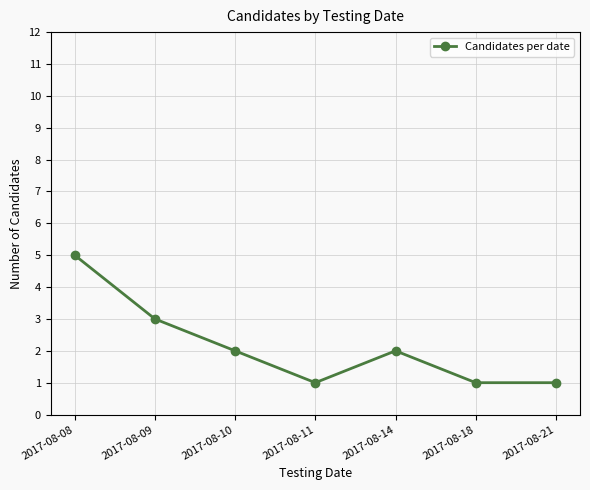

The chart shows a value of 8 at 2017-08-08. True or false?

False